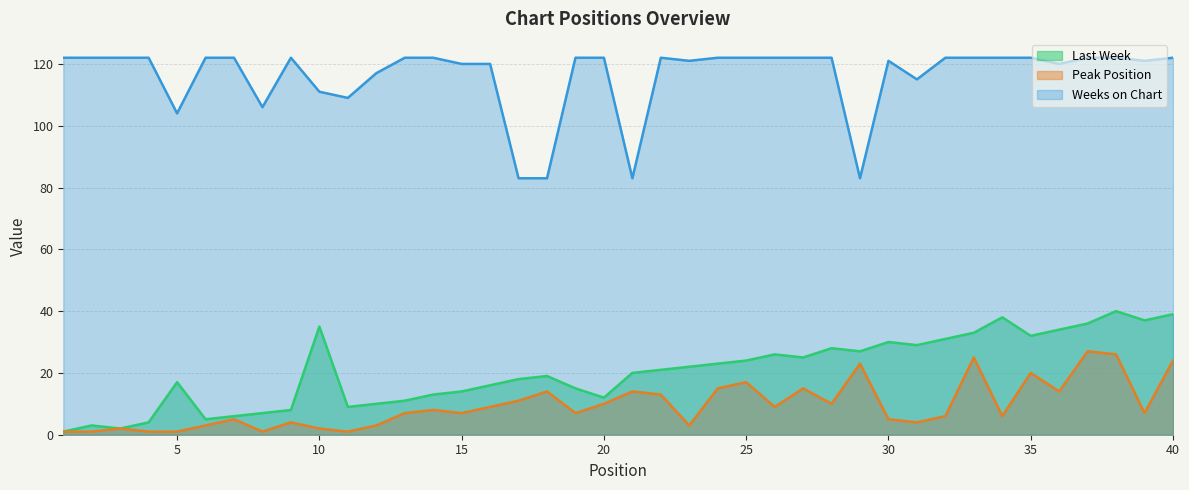

Rank the series by their maximum value, from highest to lowest.

Weeks on Chart, Last Week, Peak Position